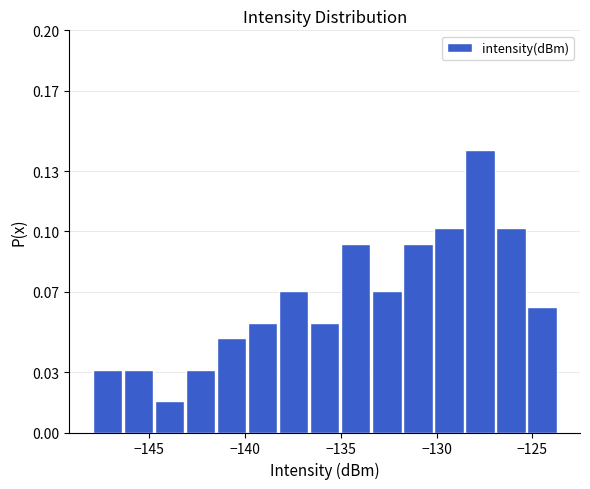

Read against the x-axis, roughly where is the centre of the tallest bar?

-127.5